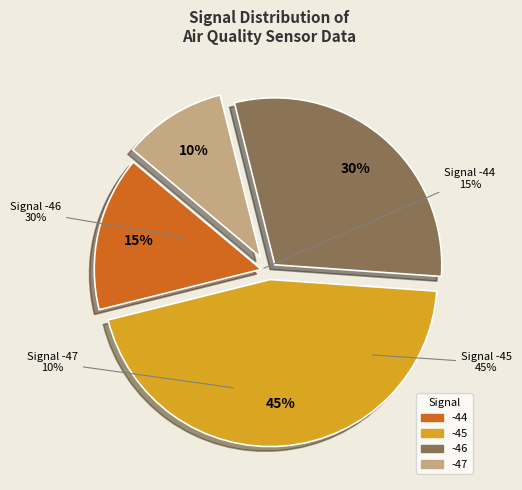

Is it true that -44 is 1% of the pie?

False